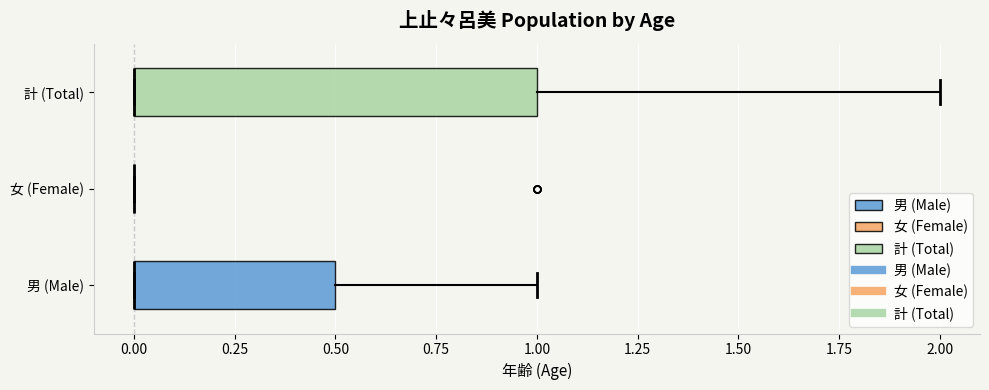

Reading bottom to top, read every box against the x-axis: the position of its median line, the range the box covers, and the ends of its whiskers. The values are not printed on the chart, so give them approximately, as read against the axis.

男 (Male): median 0.0 (drawn on the box's left edge), box 0.0 to 0.5, whiskers 0.0 to 1.0
女 (Female): box collapsed to a line at 0.0, whiskers 0.0 to 0.0
計 (Total): median 0.0 (drawn on the box's left edge), box 0.0 to 1.0, whiskers 0.0 to 2.0